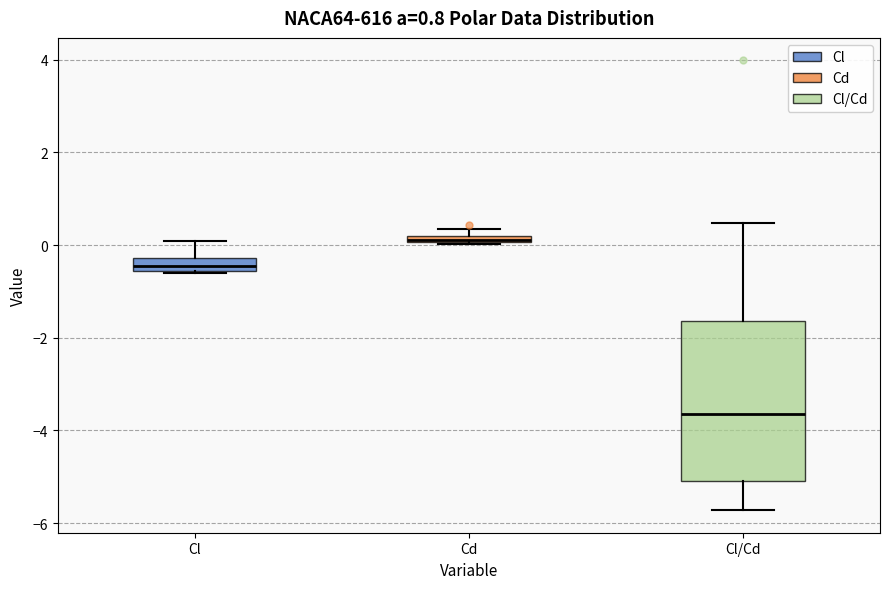

Comparing the boxes themselves (not the whiskers), which one is the tallest?

Cl/Cd